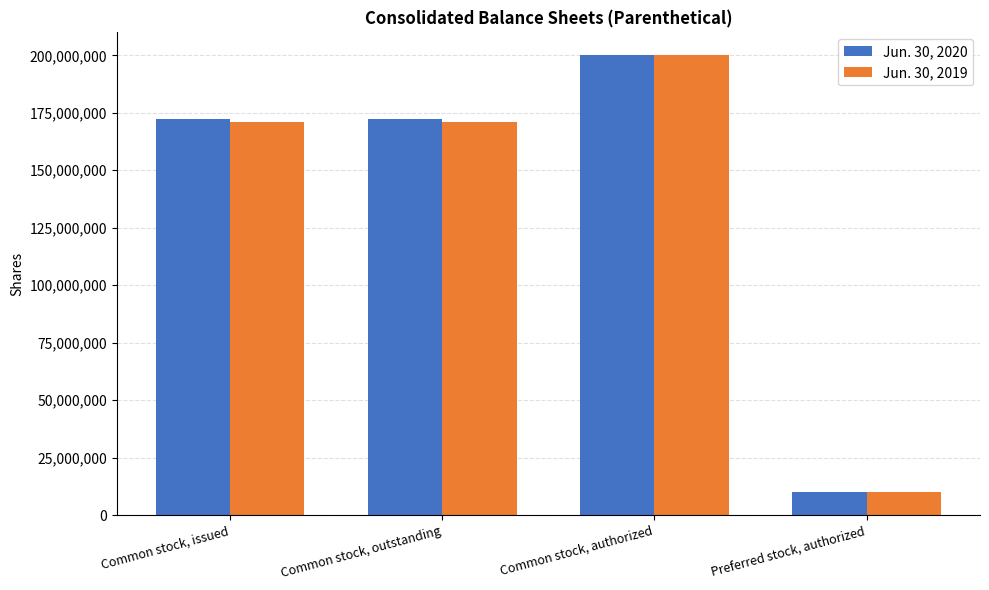

At which category does the chart reach its peak across all series?

Common stock, authorized